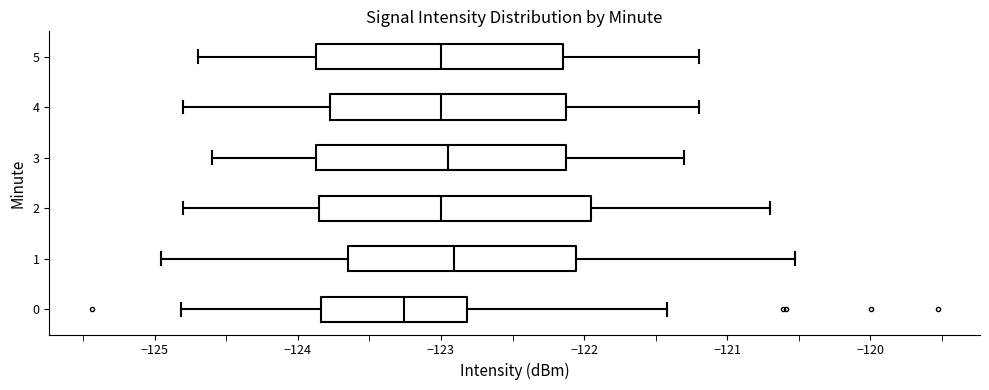

Which box's median line is the furthest to the left?

0